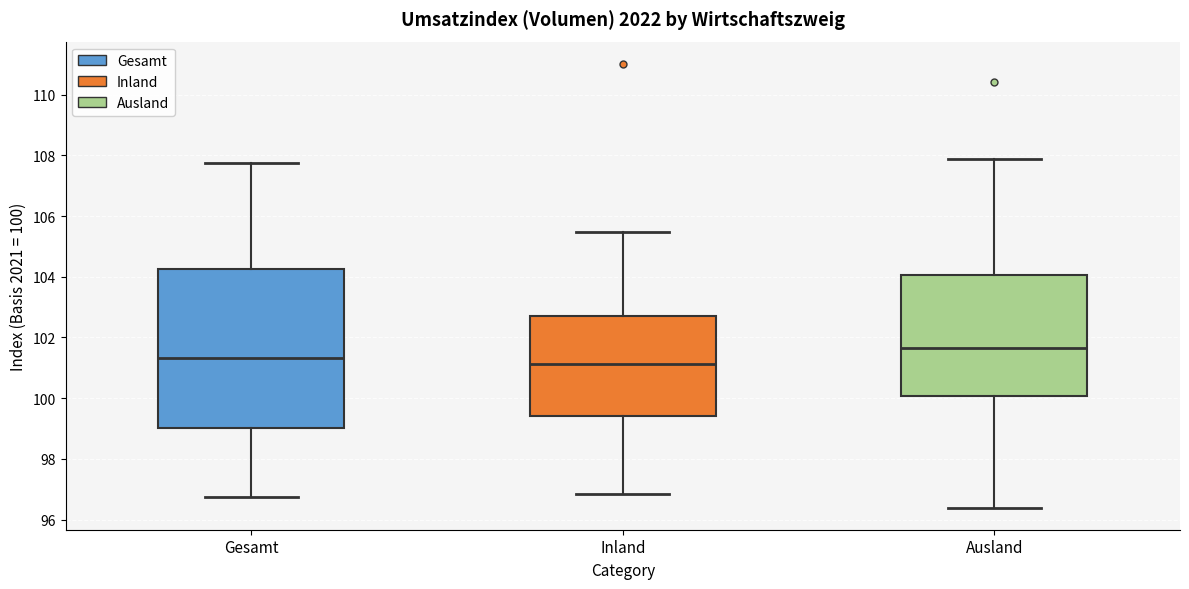

Where does the lower whisker of the box for Inland end on the y-axis? The values are not printed on the chart, so give them approximately, as read against the axis.

96.8